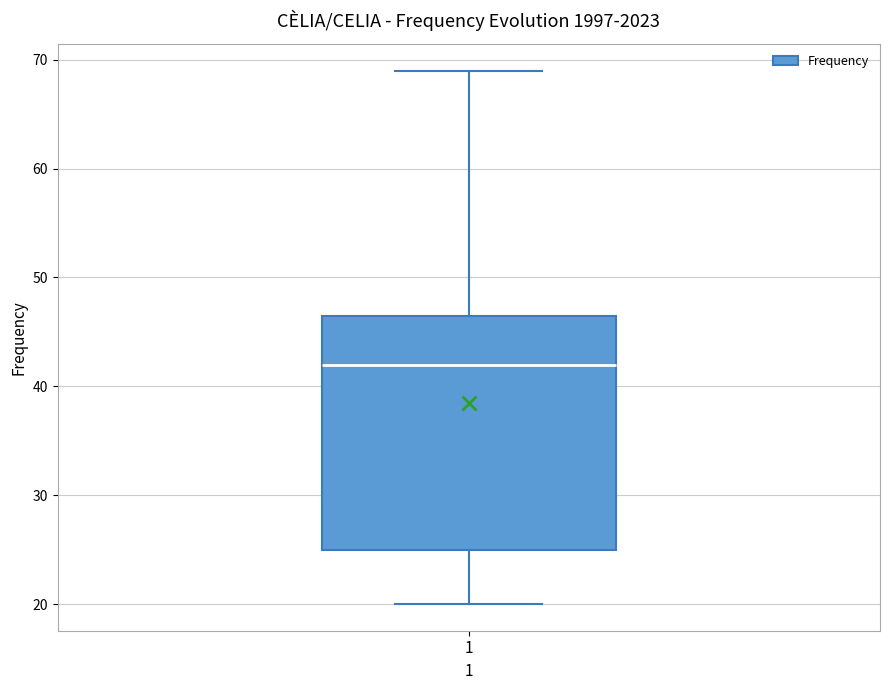

Transcribe this box plot: give where the median line is, the range the box spans, and where the two whiskers end, as read against the y-axis. The values are not printed on the chart, so give them approximately, as read against the axis.

median 42, box 25 to 47, whiskers 20 to 69